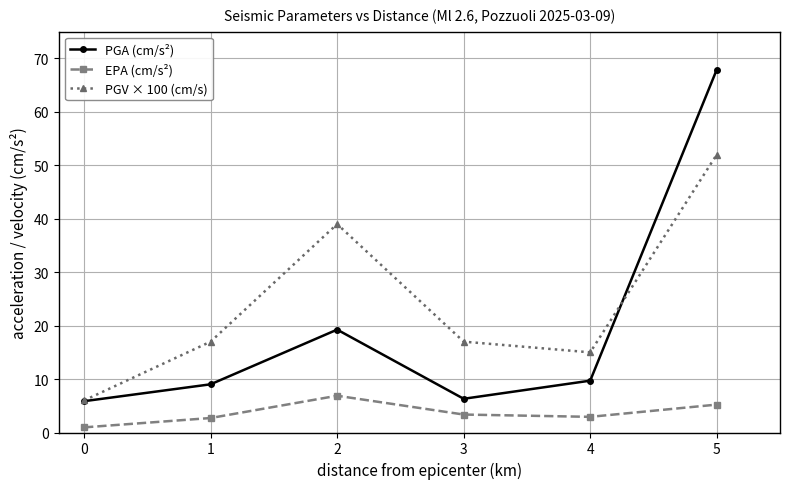

List the series in order of their peak value, lowest first.

EPA (cm/s²), PGV × 100 (cm/s), PGA (cm/s²)